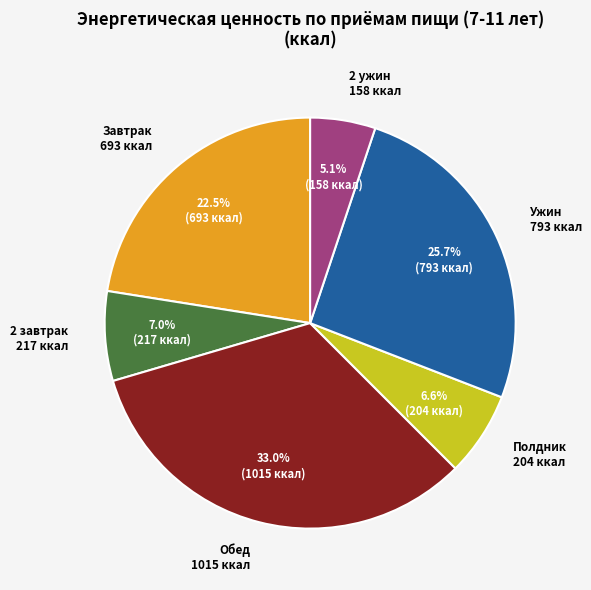

Does Полдник account for over 50% of the chart?

No